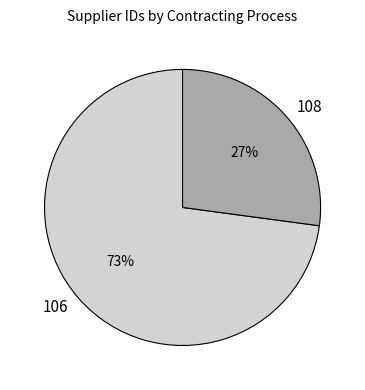

To the nearest percent, what is the average slice percentage?

50%